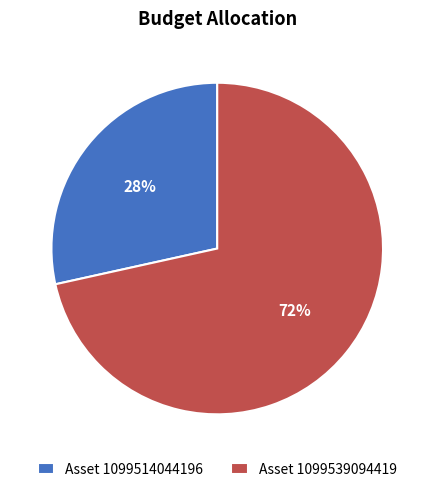

To the nearest percent, what portion does Asset 1099514044196 represent?

28%